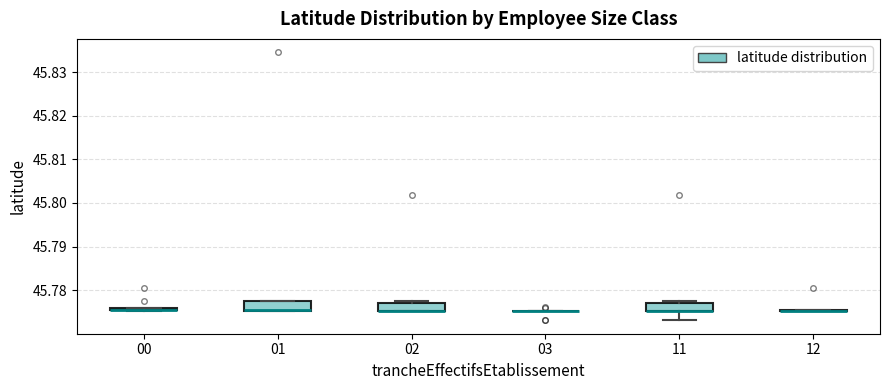

Where is the upper edge of the box at x = 02 on the y-axis? The values are not printed on the chart, so give them approximately, as read against the axis.

45.777